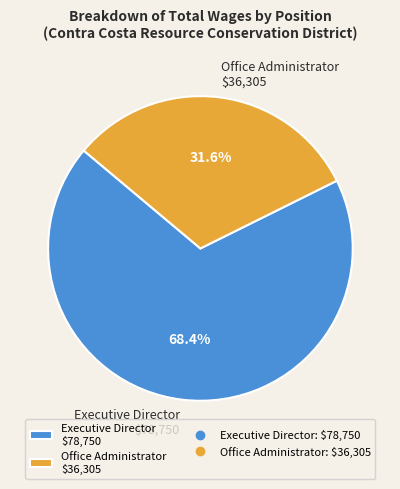

Count the number of slices in the pie.

2